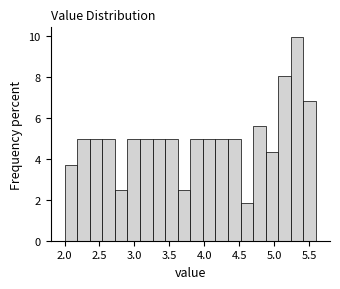

Read against the x-axis, roughly where is the centre of the tallest bar?

5.35